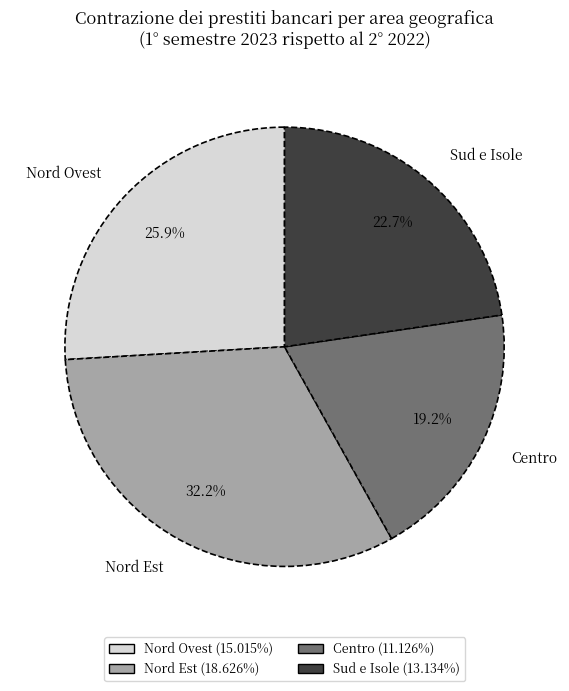

How much of the chart is everything except Sud e Isole?

77.3%